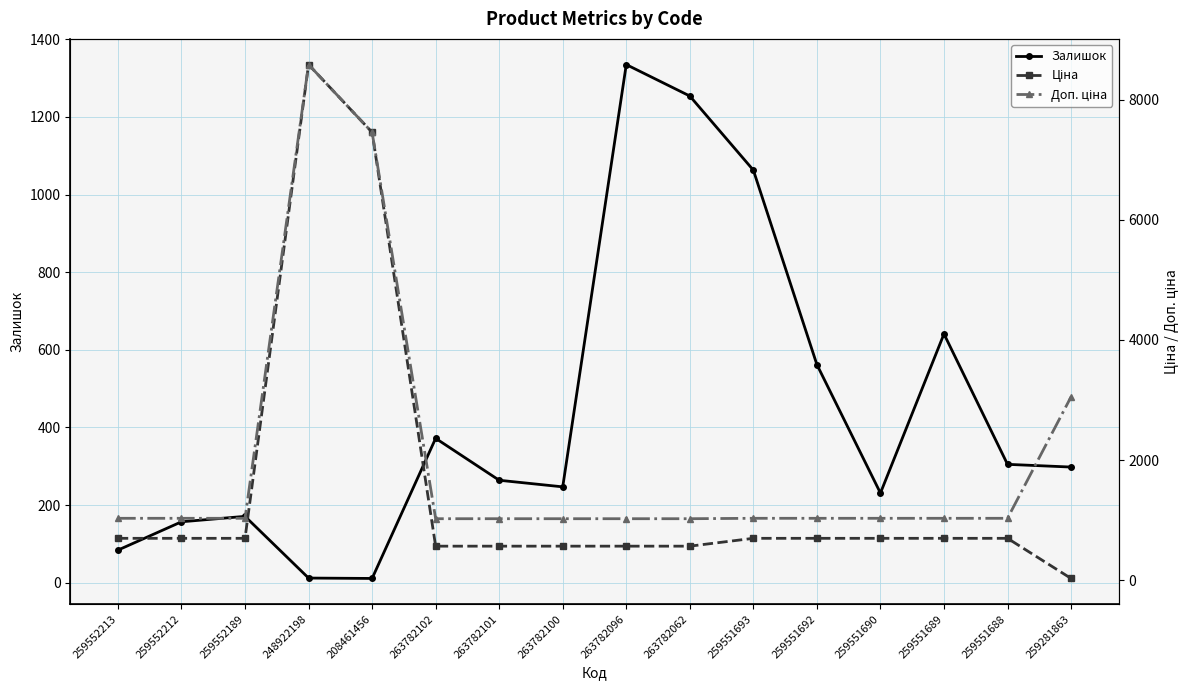

How many series are shown in this chart?

3